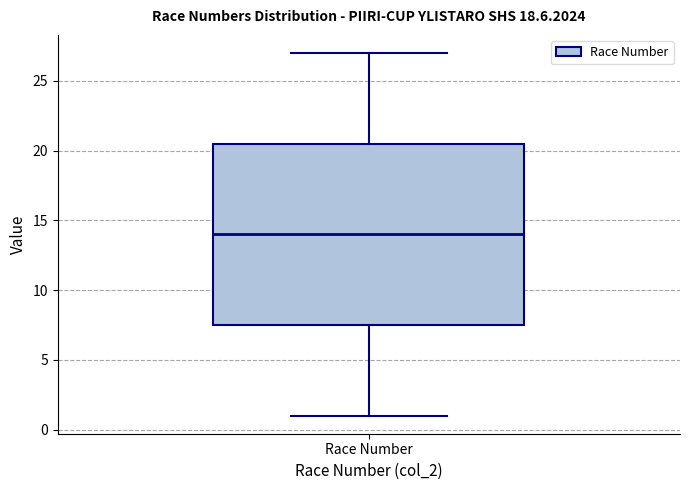

Transcribe this box plot: give where the median line is, the range the box spans, and where the two whiskers end, as read against the y-axis. The values are not printed on the chart, so give them approximately, as read against the axis.

median 14.0, box 7.5 to 20.5, whiskers 1.0 to 27.0